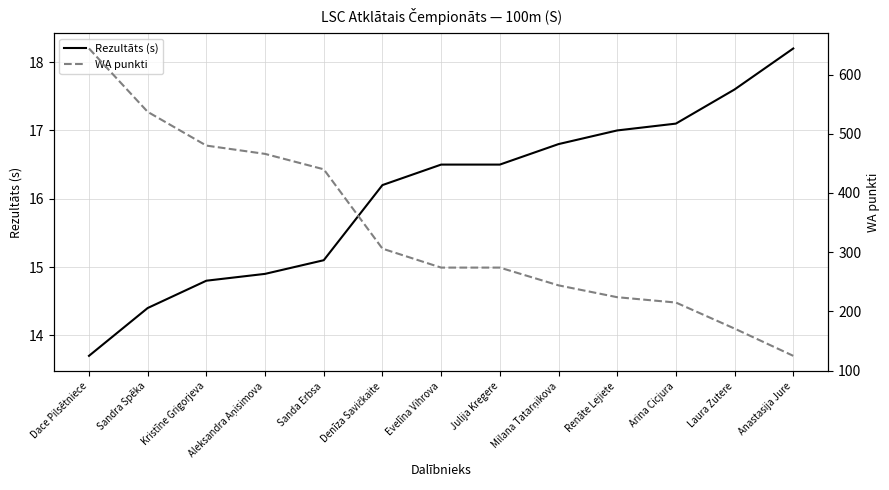

True or false: Rezultāts (s) and WA punkti cross at least once.

False